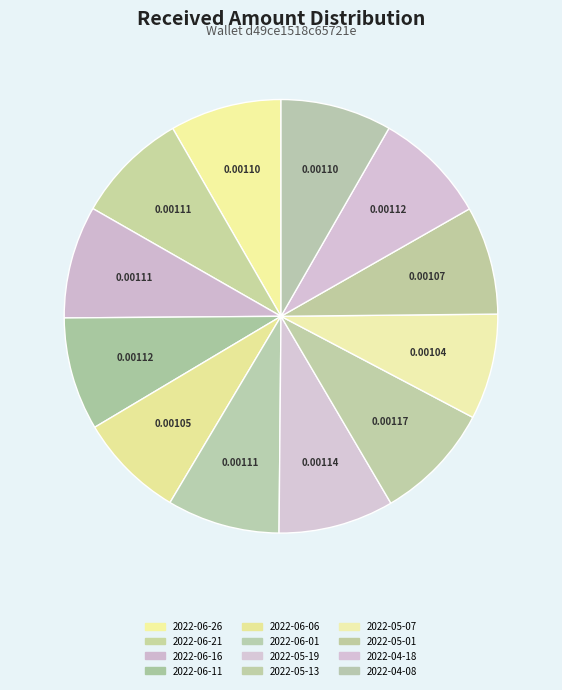

To the nearest percent, what is the average slice percentage?

8%